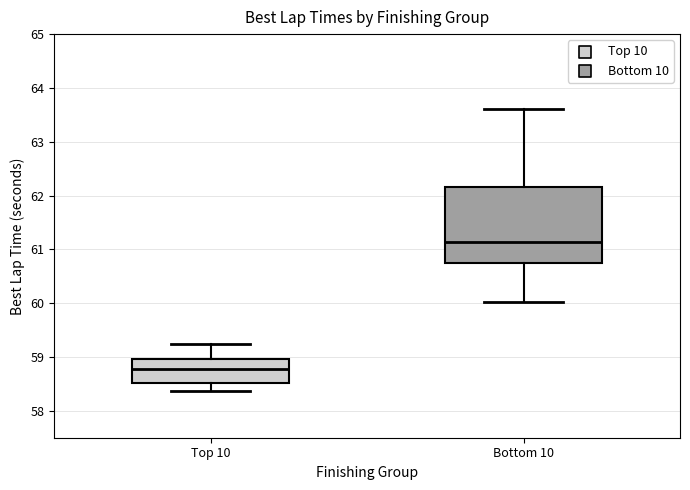

Which box is the tallest, from its lower edge to its upper edge?

Bottom 10